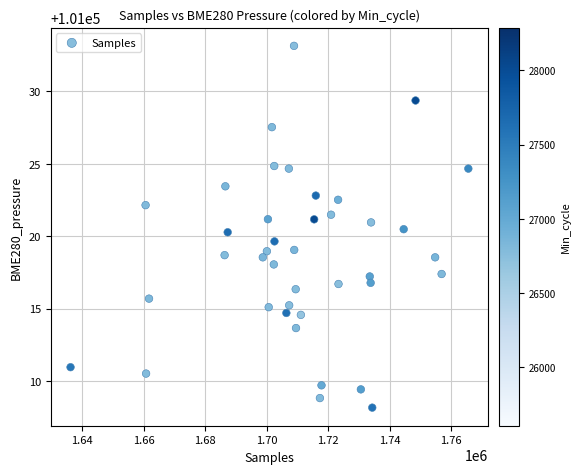

What is the range of X values (max minus min)?

129382.0